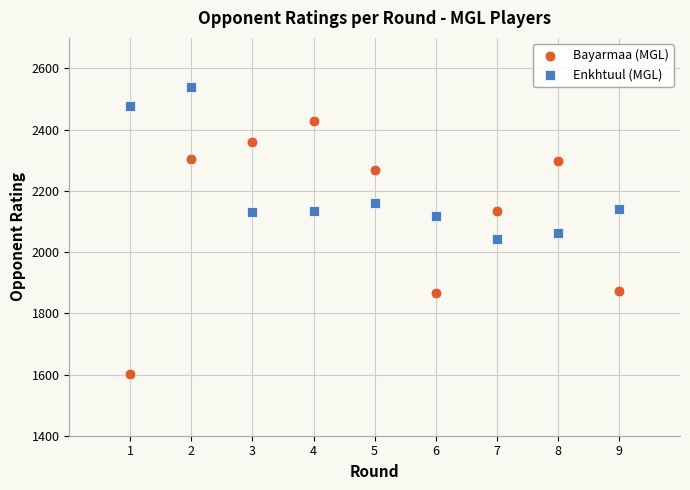

In the Bayarmaa (MGL) series, what Y value is closest to 2015?

2133